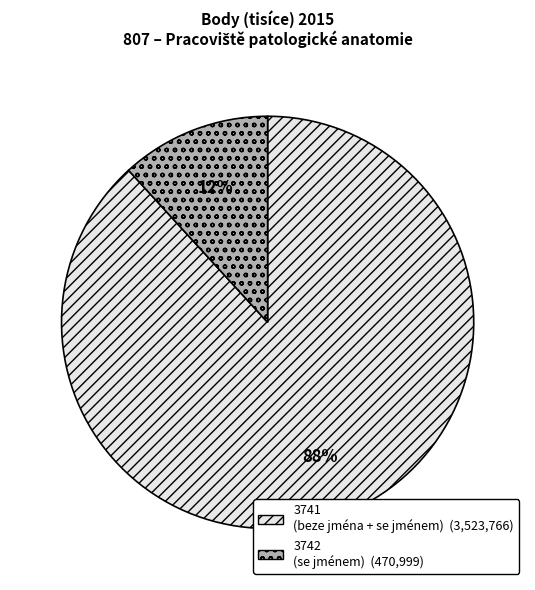

Which has a higher value, 3742 or 3741?

3741